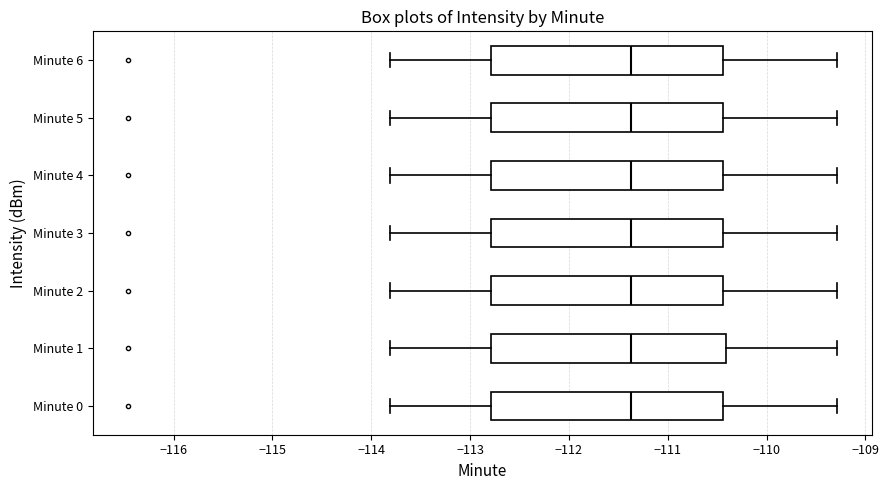

Reading bottom to top, read every box against the x-axis: the position of its median line, the range the box covers, and the ends of its whiskers. The values are not printed on the chart, so give them approximately, as read against the axis.

Minute 0: median -111.4, box -112.8 to -110.4, whiskers -113.8 to -109.3
Minute 1: median -111.4, box -112.8 to -110.4, whiskers -113.8 to -109.3
Minute 2: median -111.4, box -112.8 to -110.4, whiskers -113.8 to -109.3
Minute 3: median -111.4, box -112.8 to -110.4, whiskers -113.8 to -109.3
Minute 4: median -111.4, box -112.8 to -110.4, whiskers -113.8 to -109.3
Minute 5: median -111.4, box -112.8 to -110.4, whiskers -113.8 to -109.3
Minute 6: median -111.4, box -112.8 to -110.4, whiskers -113.8 to -109.3